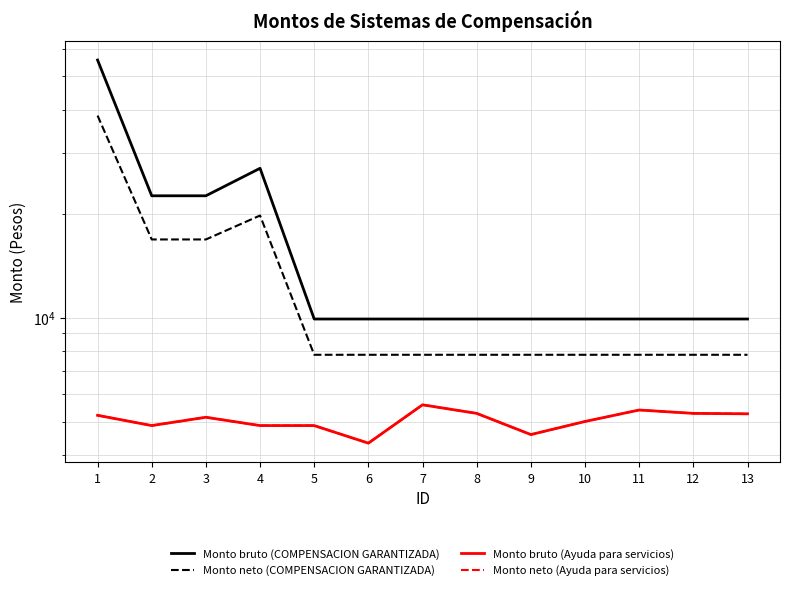

True or false: Monto bruto (COMPENSACION GARANTIZADA) and Monto neto (Ayuda para servicios) intersect in this chart.

False